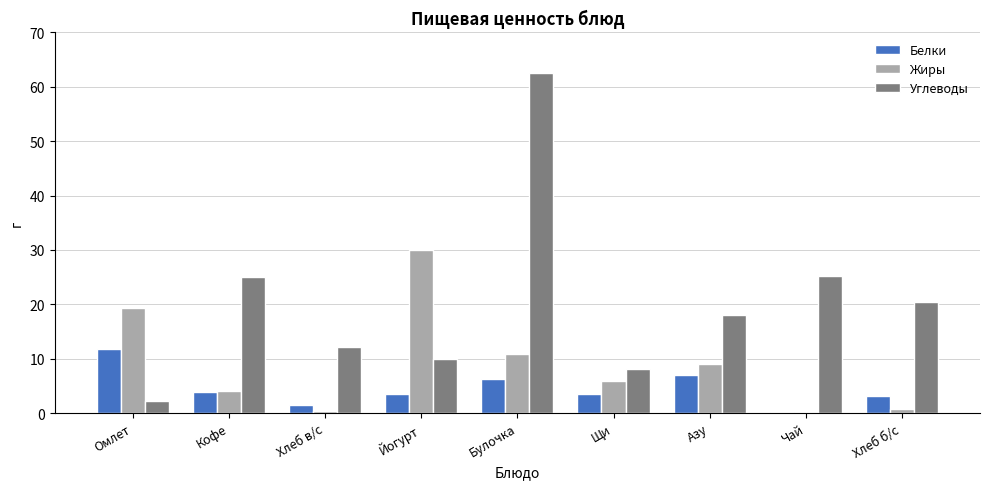

Which series has the widest spread of values?

Углеводы